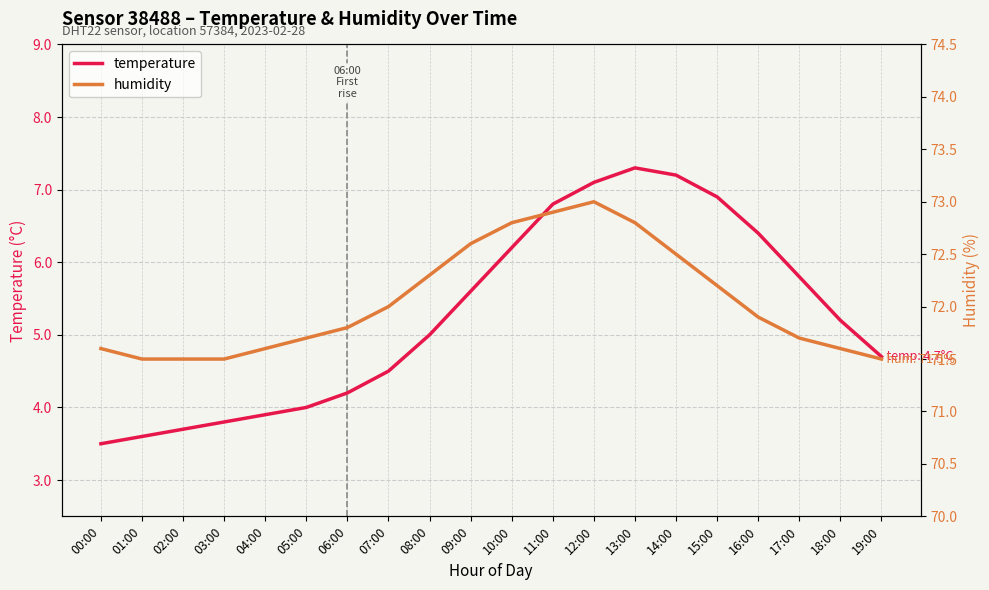

Is the value of temperature at 10:00 greater than the value of humidity at 16:00?

No